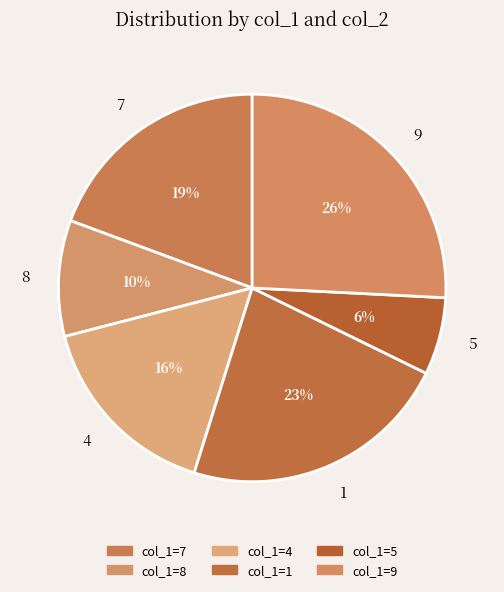

To the nearest percent, what portion does 8 represent?

10%